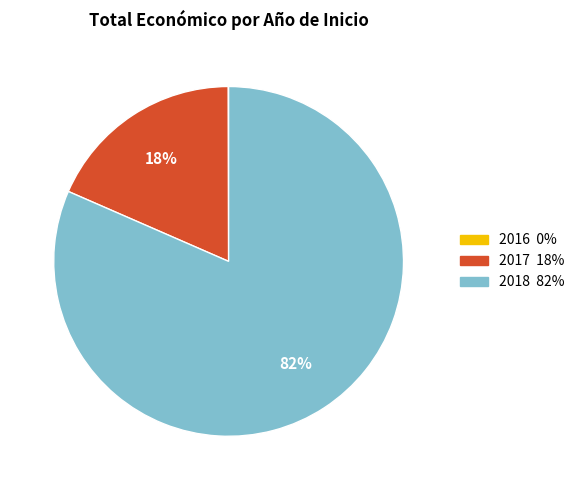

Is there a majority slice in this chart?

Yes